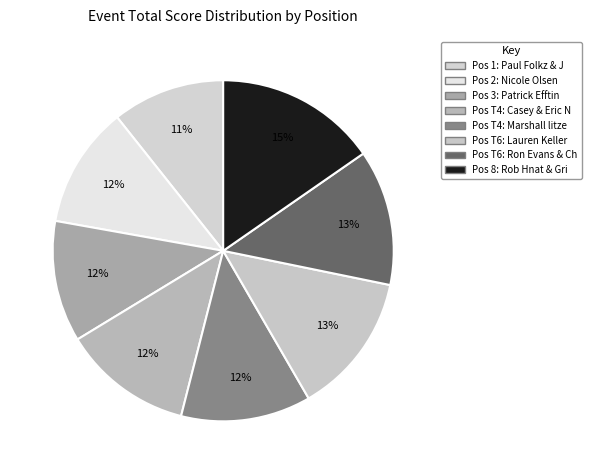

How many segments does this pie chart have?

8